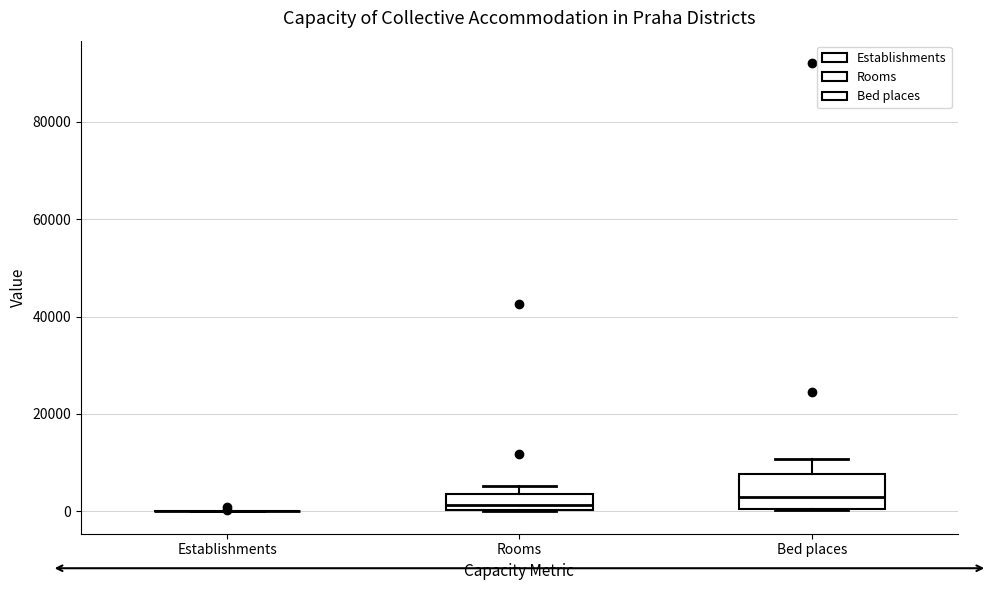

Reading left to right, read every box against the y-axis: the position of its median line, the range the box covers, and the ends of its whiskers. The values are not printed on the chart, so give them approximately, as read against the axis.

Establishments: box collapsed to a line at 0, whiskers 0 to 0
Rooms: median 2000, box 0 to 4000, whiskers 0 to 6000
Bed places: median 2000, box 0 to 8000, whiskers 0 to 10000